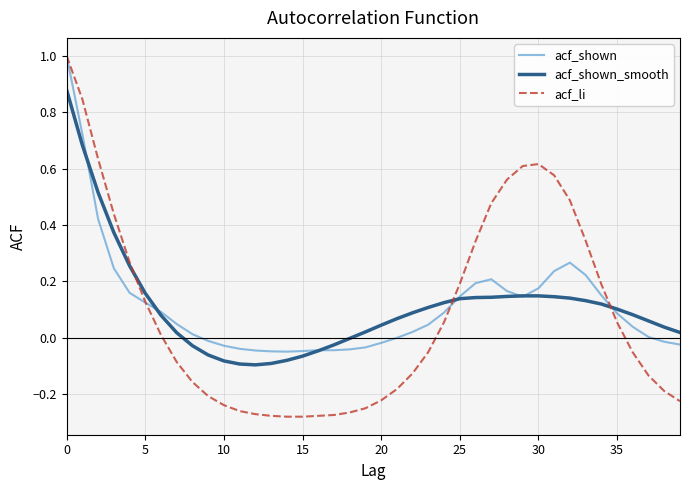

What is the maximum value shown in the chart?

1.0